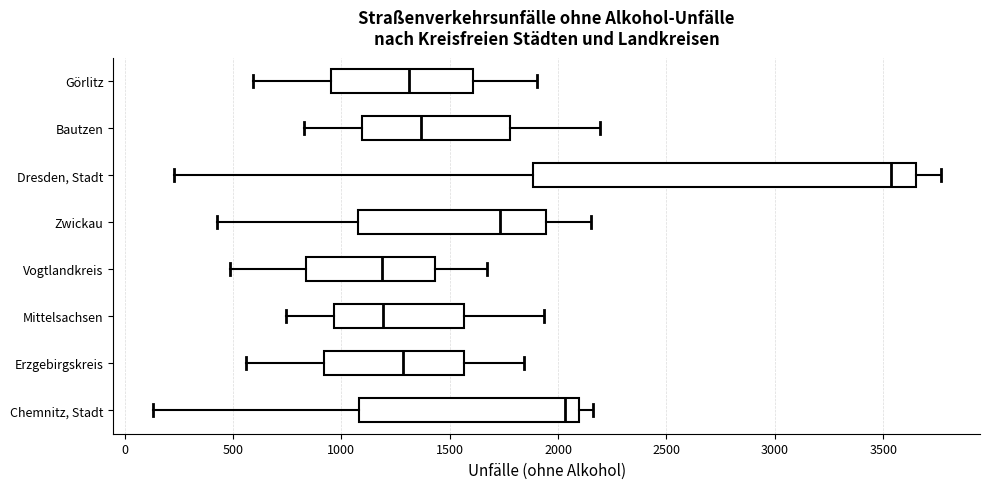

Reading bottom to top, read every box against the x-axis: the position of its median line, the range the box covers, and the ends of its whiskers. The values are not printed on the chart, so give them approximately, as read against the axis.

Chemnitz, Stadt: median 2050, box 1100 to 2100, whiskers 150 to 2150
Erzgebirgskreis: median 1300, box 900 to 1550, whiskers 550 to 1850
Mittelsachsen: median 1200, box 950 to 1550, whiskers 750 to 1950
Vogtlandkreis: median 1200, box 850 to 1450, whiskers 500 to 1650
Zwickau: median 1750, box 1100 to 1950, whiskers 400 to 2150
Dresden, Stadt: median 3550, box 1900 to 3650, whiskers 250 to 3750
Bautzen: median 1350, box 1100 to 1800, whiskers 850 to 2200
Görlitz: median 1300, box 950 to 1600, whiskers 600 to 1900